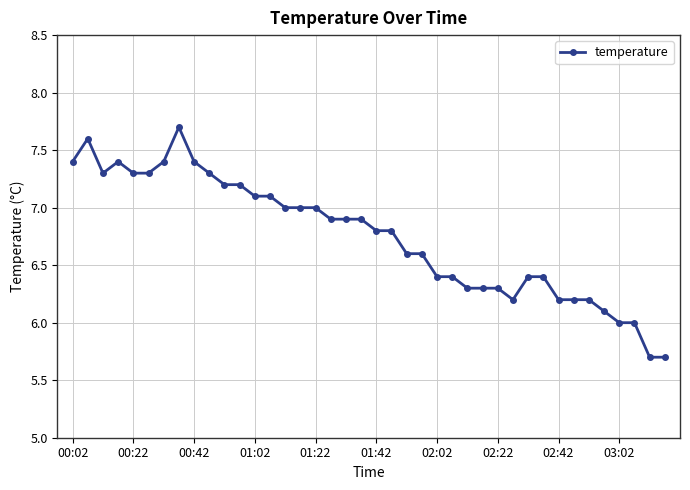

How many data points does each series have?

40